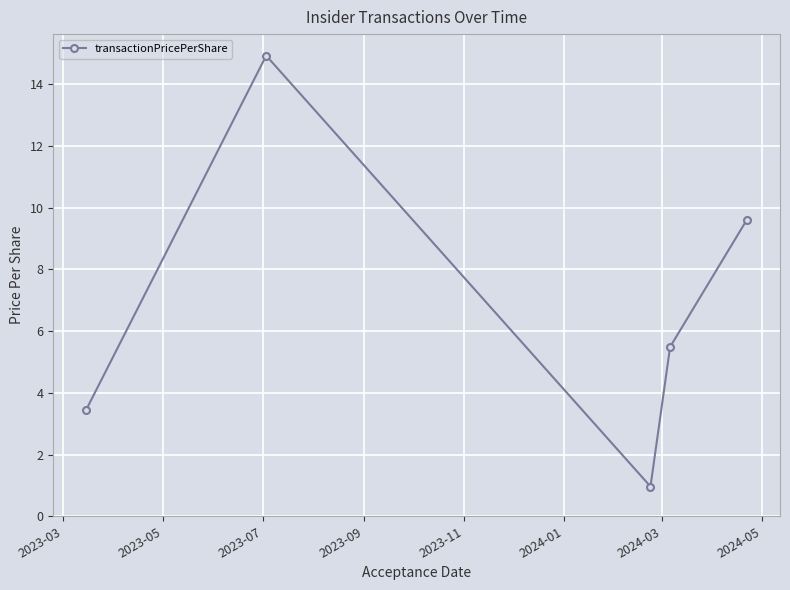

What is the sum of all values?

34.5